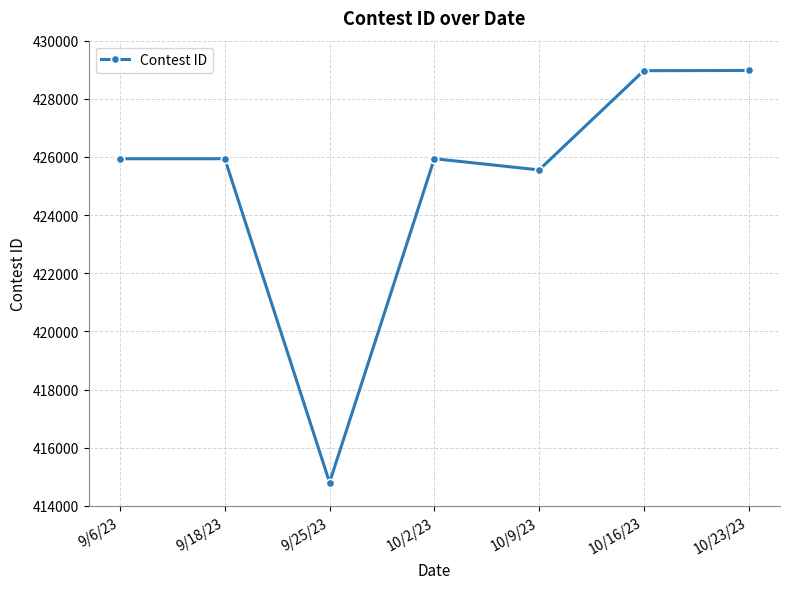

How many lines are shown in the chart?

1